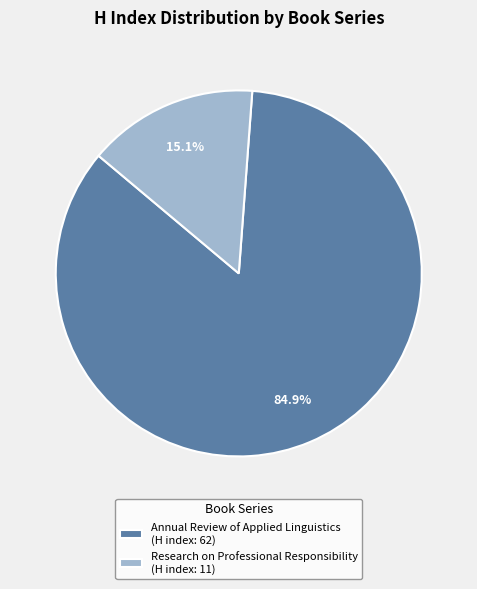

Combined, do Annual Review of Applied Linguistics and Research on Professional Responsibility account for over 50%?

Yes